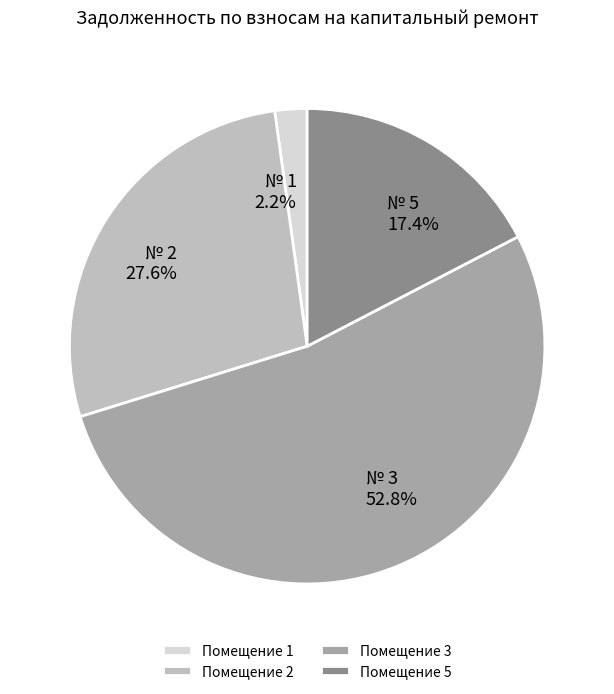

Is there any slice that represents more than half of the pie?

Yes